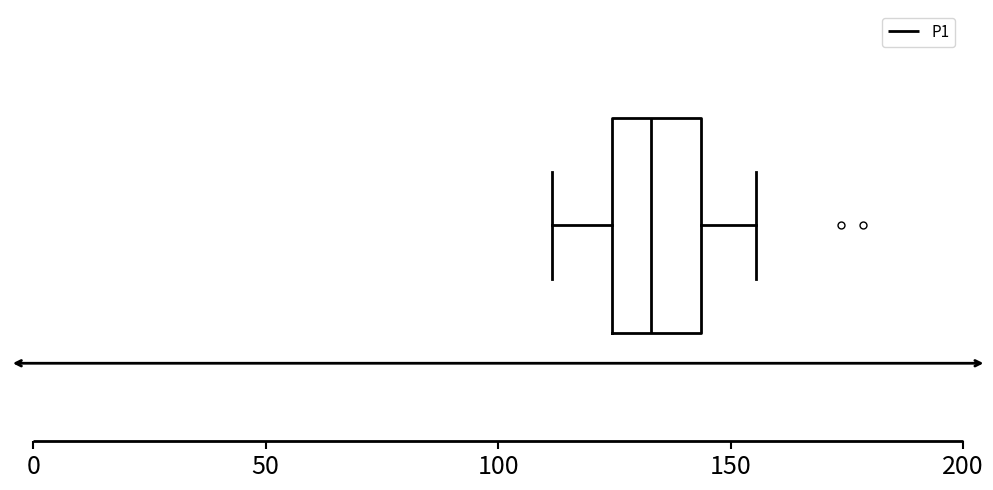

Read this box plot against the x-axis: the position of the median line, the range covered by the box, and the ends of both whiskers. The values are not printed on the chart, so give them approximately, as read against the axis.

median 135, box 125 to 145, whiskers 110 to 155